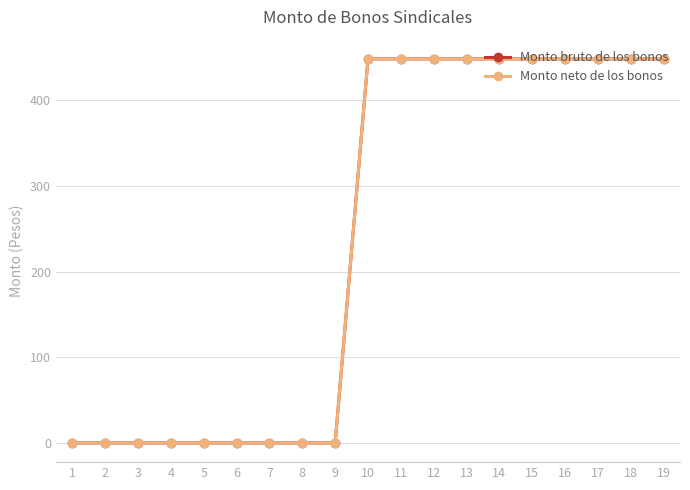

List the labels in order of Monto neto de los bonos value, smallest first.

1, 2, 3, 4, 5, 6, 7, 8, 9, 10, 11, 12, 13, 14, 15, 16, 17, 18, 19